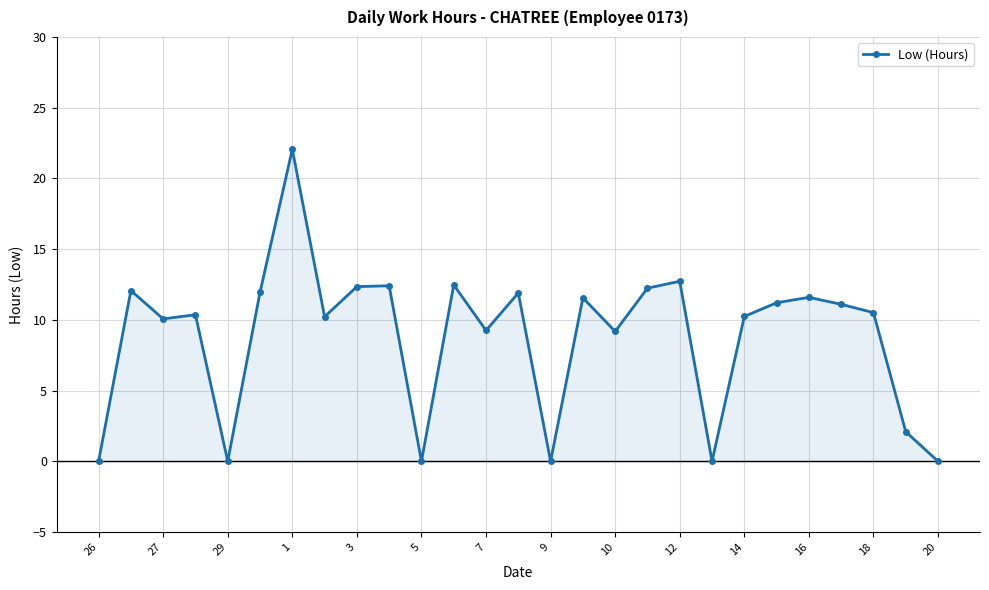

True or false: there are more than 2 points higher than both neighbors.

True